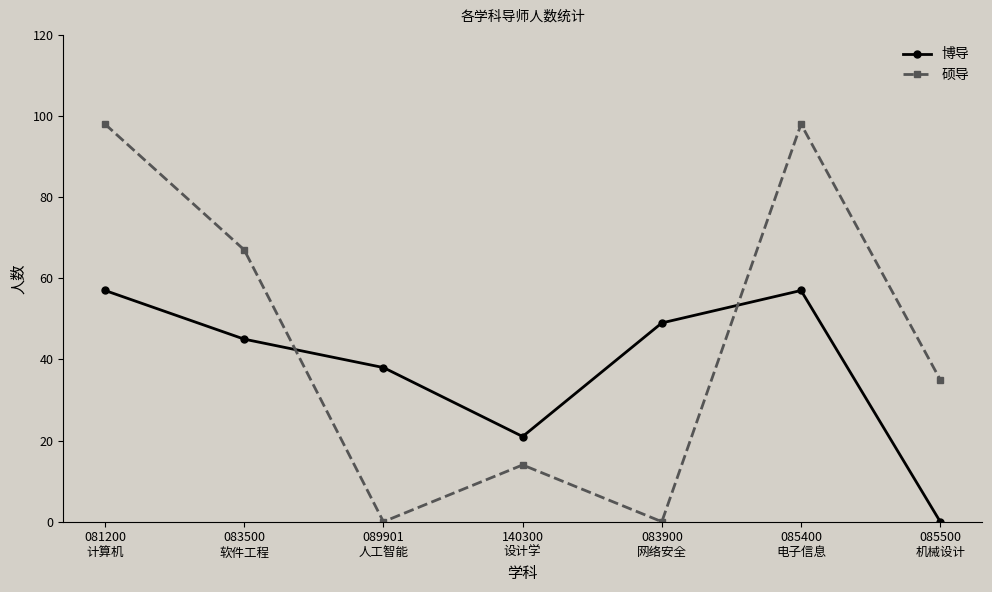

Is it true that 博导 equals 57 at 081200
计算机?

True